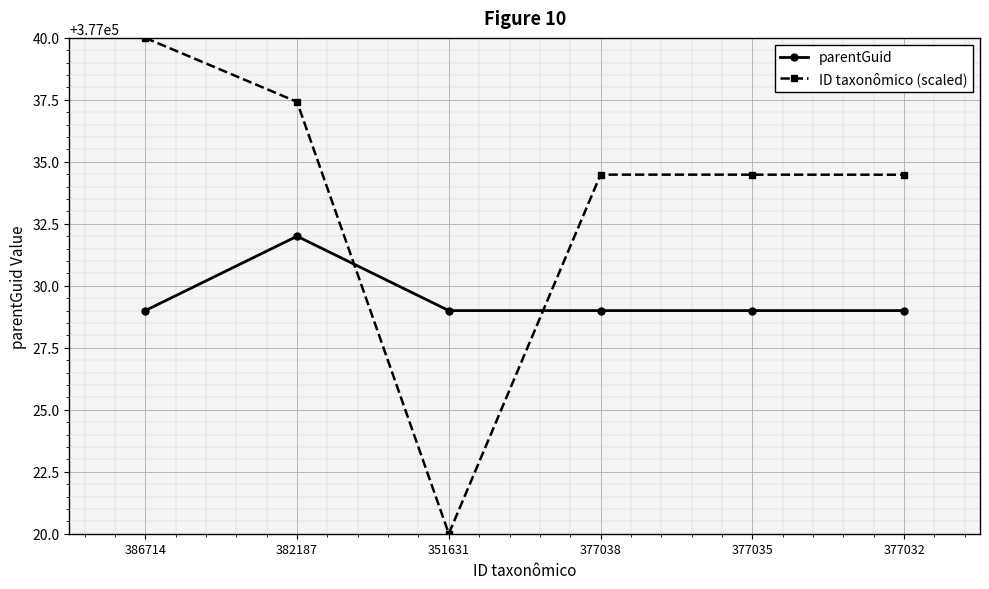

What is the minimum value shown in the chart?

377020.0